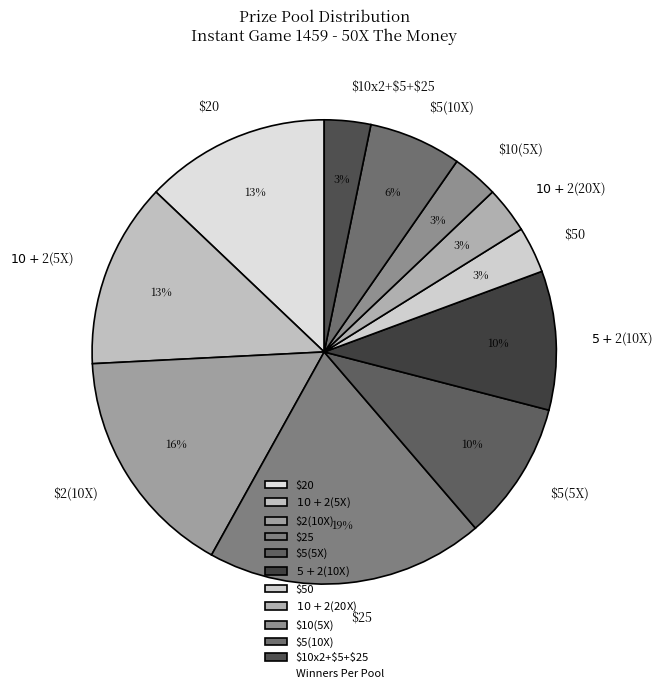

To the nearest percent, what percentage of the pie is $5(5X)?

10%